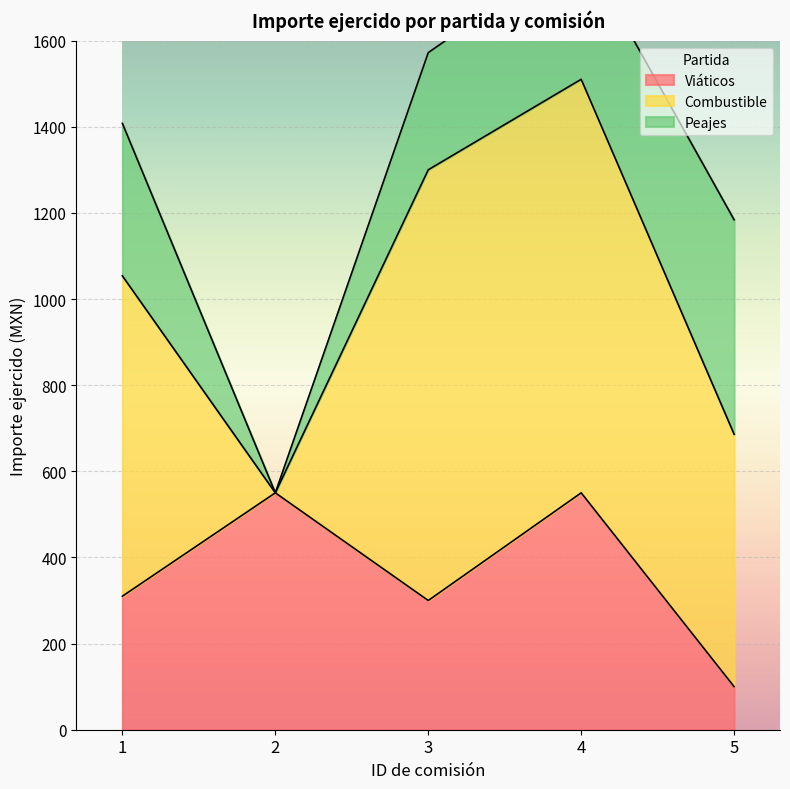

Reading left to right, extract all data points from this chart.

Importe ejercido: 1=310.0	1=743.7	1=354.0	2=550.0	3=300.0	3=1000.0	3=272.0	4=550.0	4=960.1	4=309.0	5=100.0	5=586.0	5=498.0
ID: 1=1.0	1=1.0	1=1.0	2=2.0	3=3.0	3=3.0	3=3.0	4=4.0	4=4.0	4=4.0	5=5.0	5=5.0	5=5.0